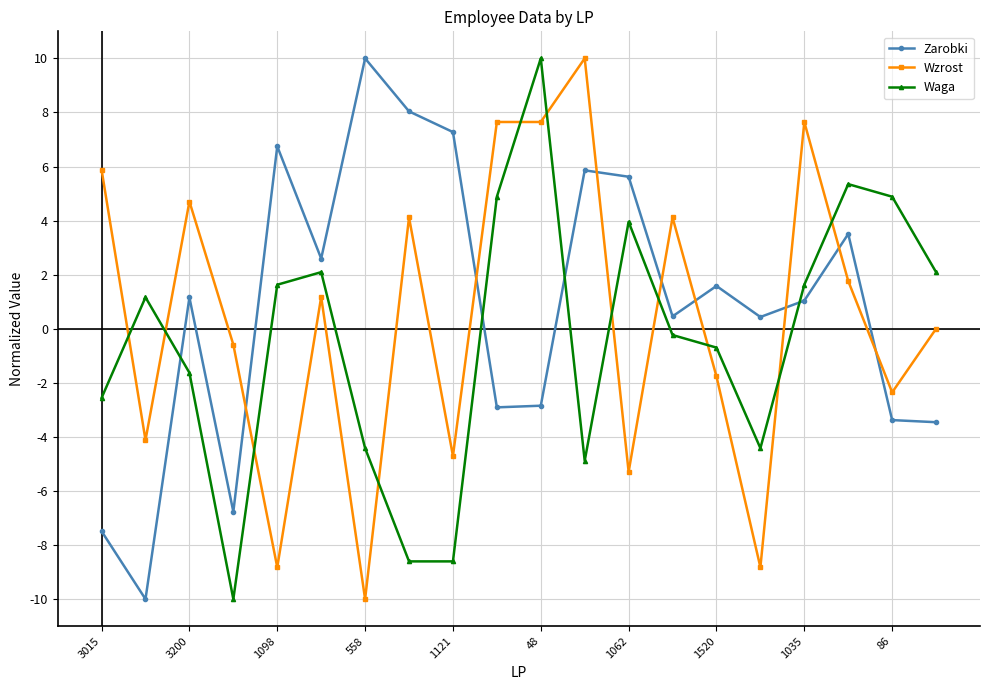

What is the difference between the maximum and minimum values in the Wzrost series?

20.0